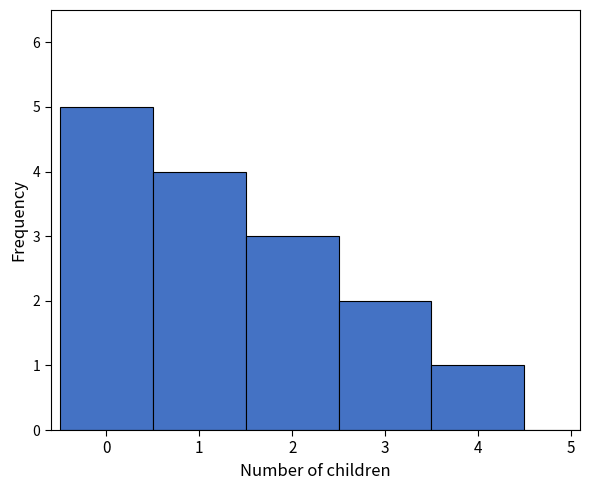

Reading right to left, transcribe all the data shown in this chart.

5=0	4=1	3=2	2=3	1=4	0=5